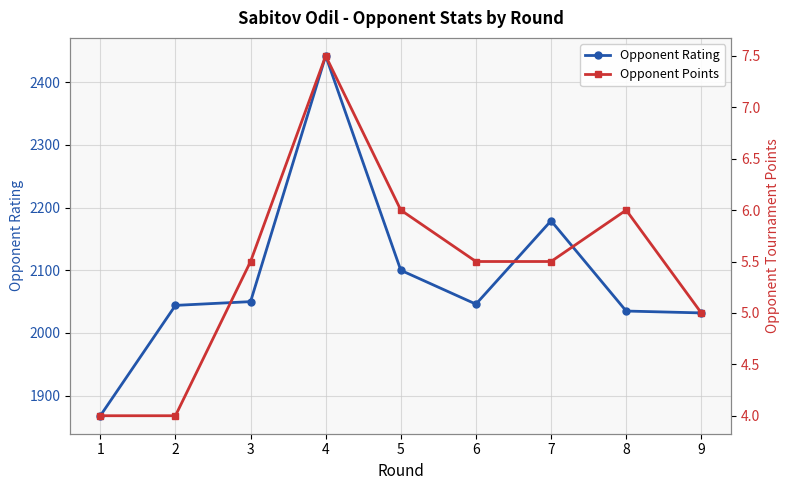

What is the value of the Opponent Points point at the 2nd from the left?

4.0